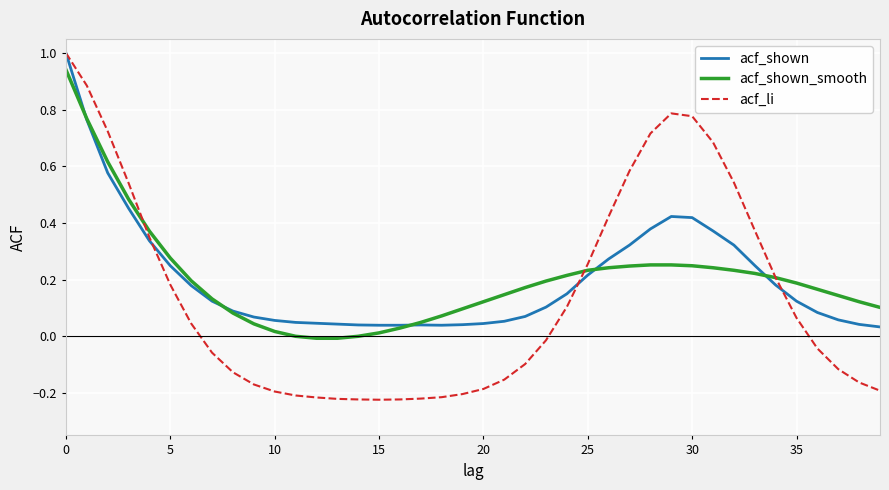

At how many categories does at least one series exceed 0?

40